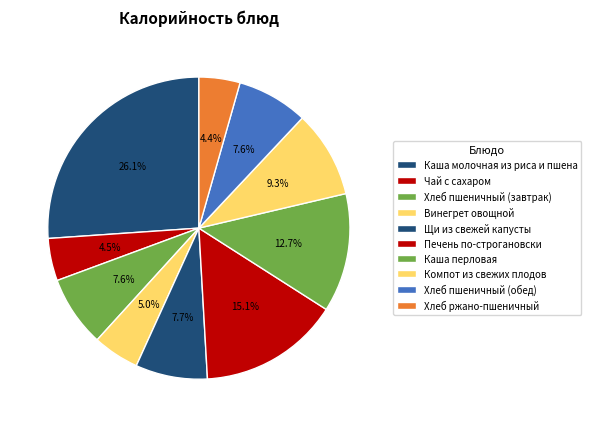

Does Печень по-строгановски represent more than half of the total?

No